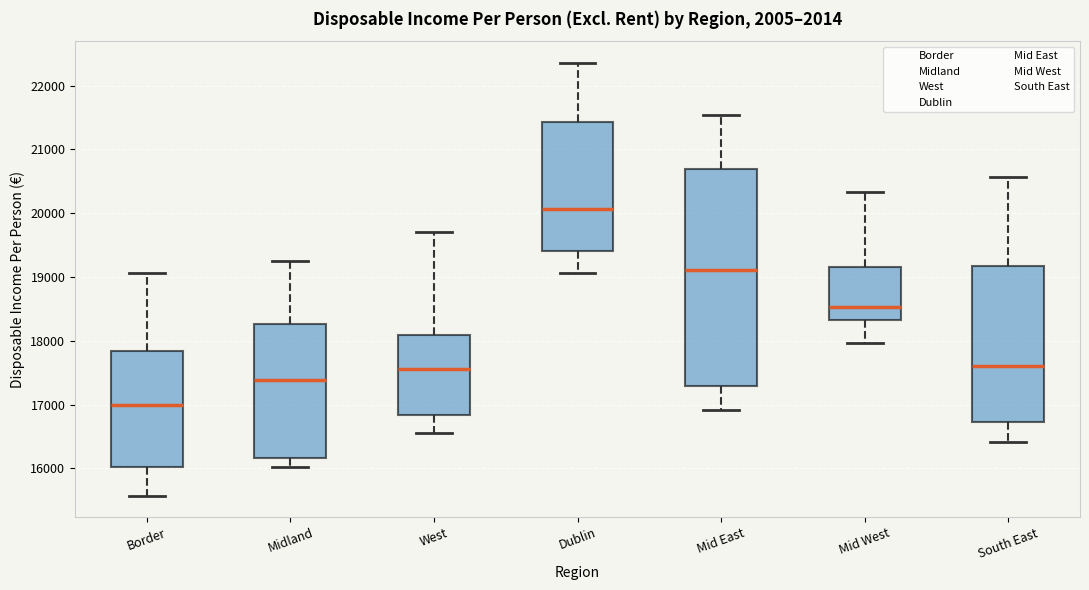

Which box's median line is the highest?

Dublin